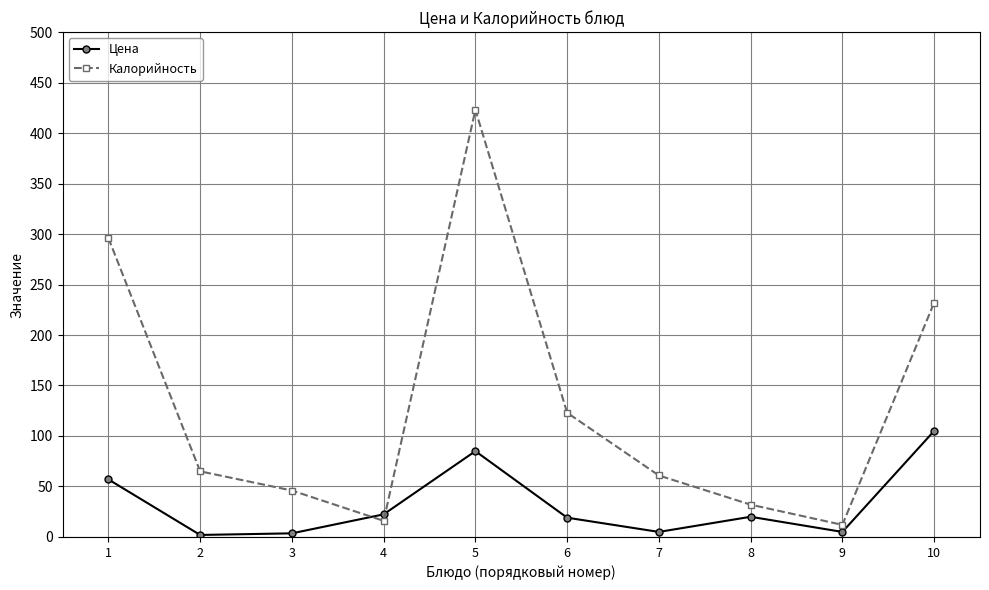

The Калорийность series shows 205.8 at 6. True or false?

False